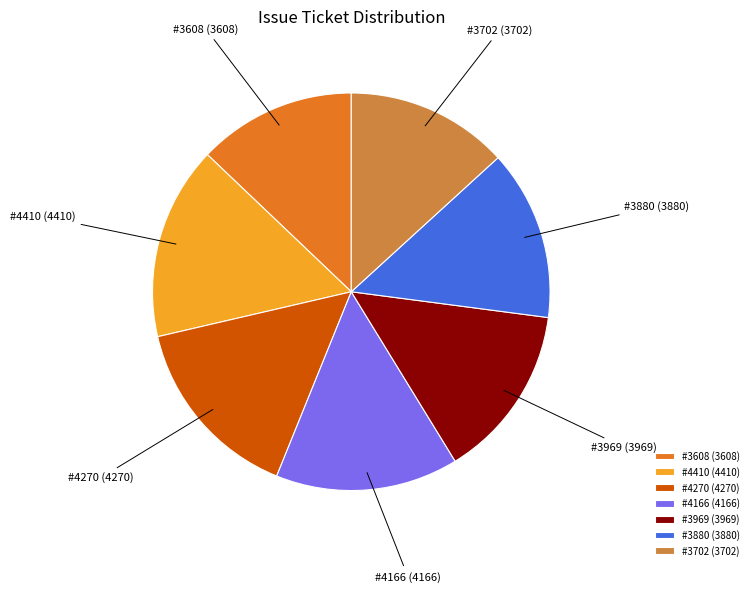

How many segments does this pie chart have?

7